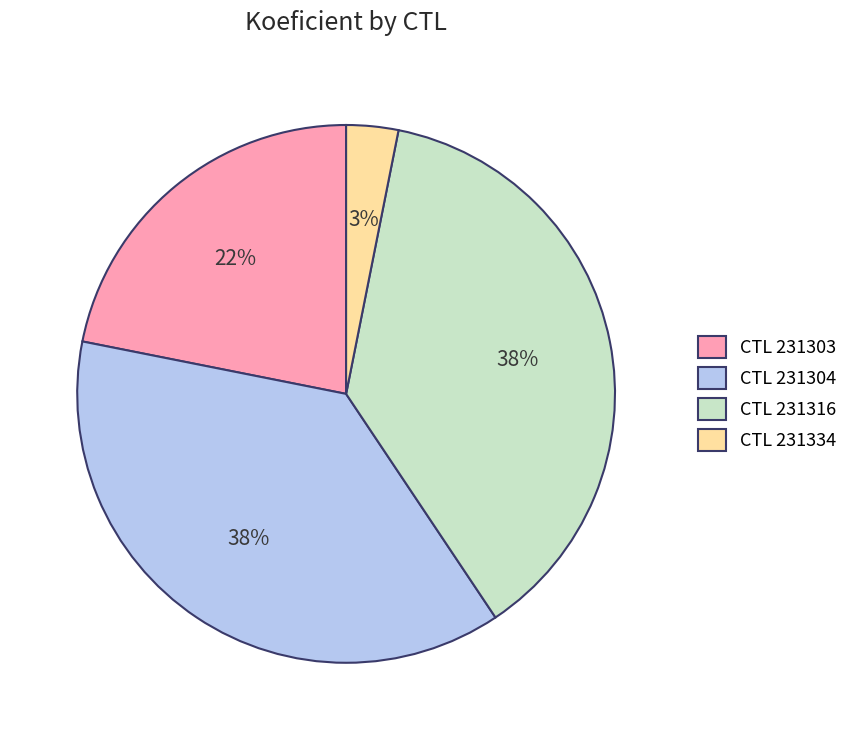

To the nearest percent, what is the average slice percentage?

25%